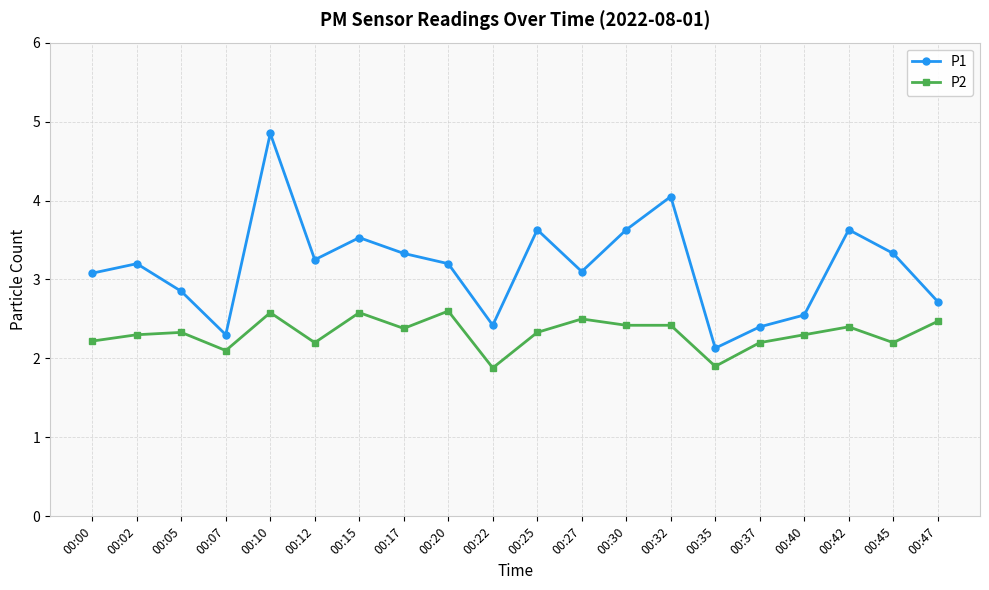

How many values in the P1 series are below 3?

7